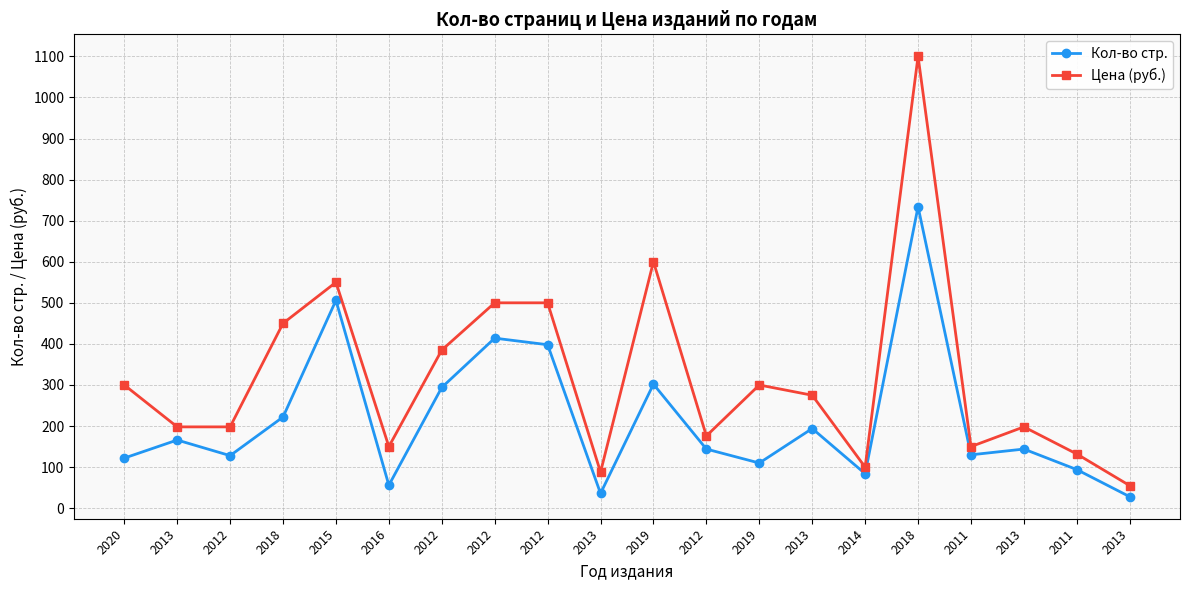

What is the smallest value displayed?

28